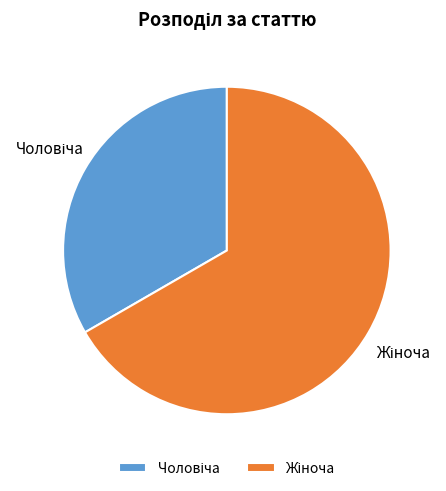

Does any single category account for the majority?

Yes